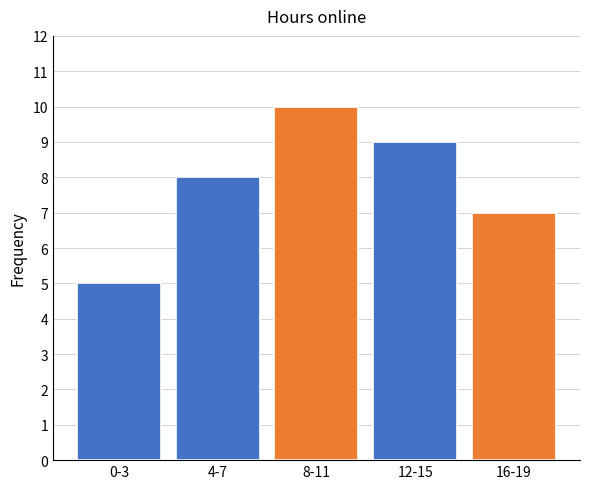

Reading left to right, extract all data points from this chart.

5	8	10	9	7